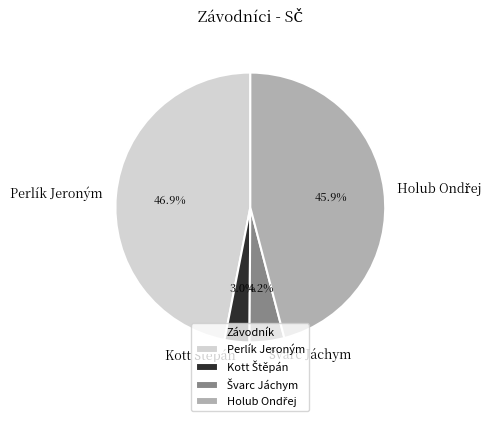

Which slice is the largest?

Perlík Jeroným